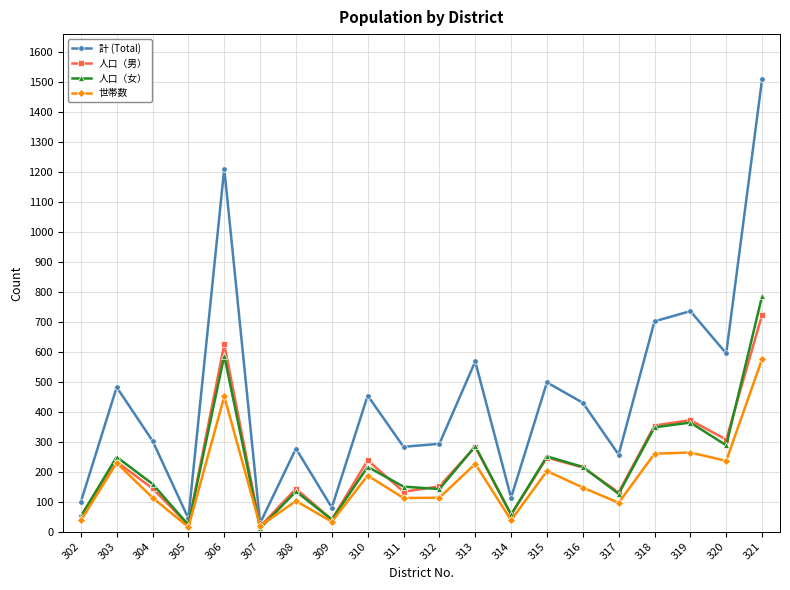

At which category does 世帯数 reach its first local valley?

305